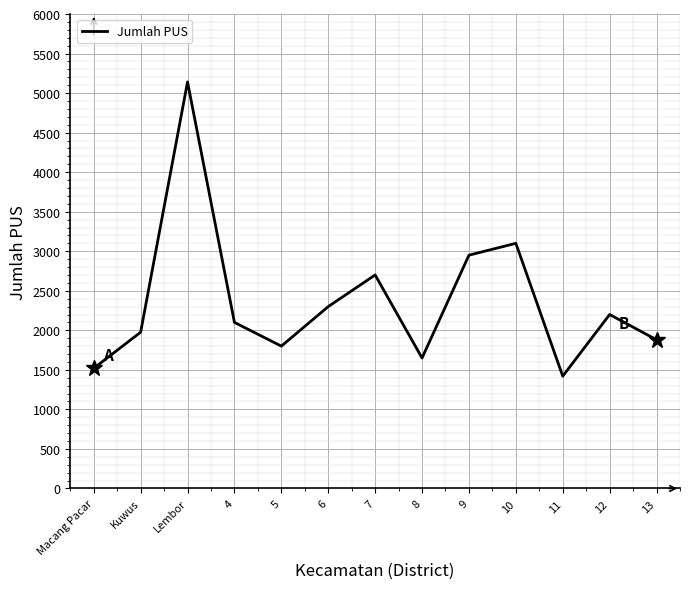

At which category does the data reach its first local peak?

Lembor